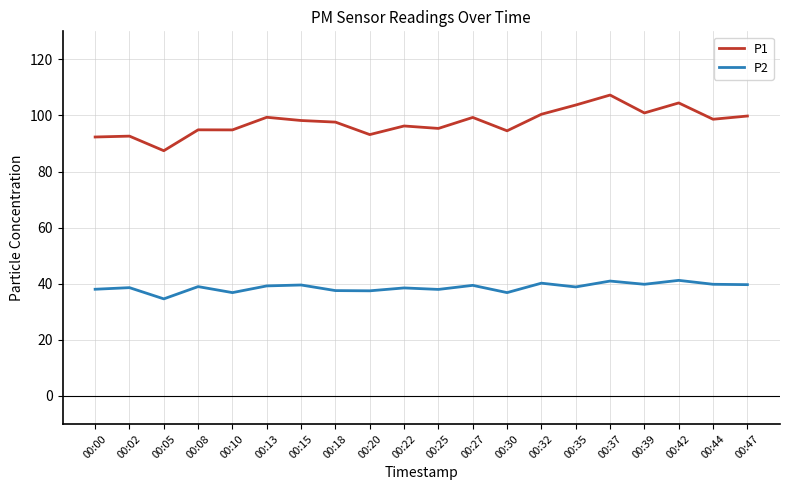

List the series in order of their peak value, highest first.

P1, P2